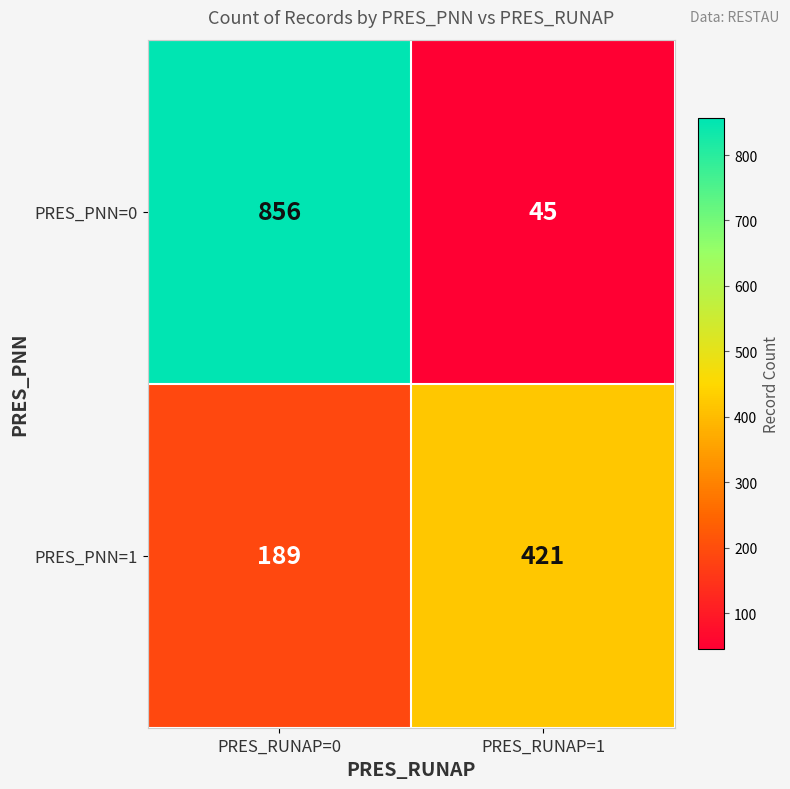

What is the sum of the PRES_PNN=1 values at PRES_RUNAP=1 and PRES_RUNAP=0?

610